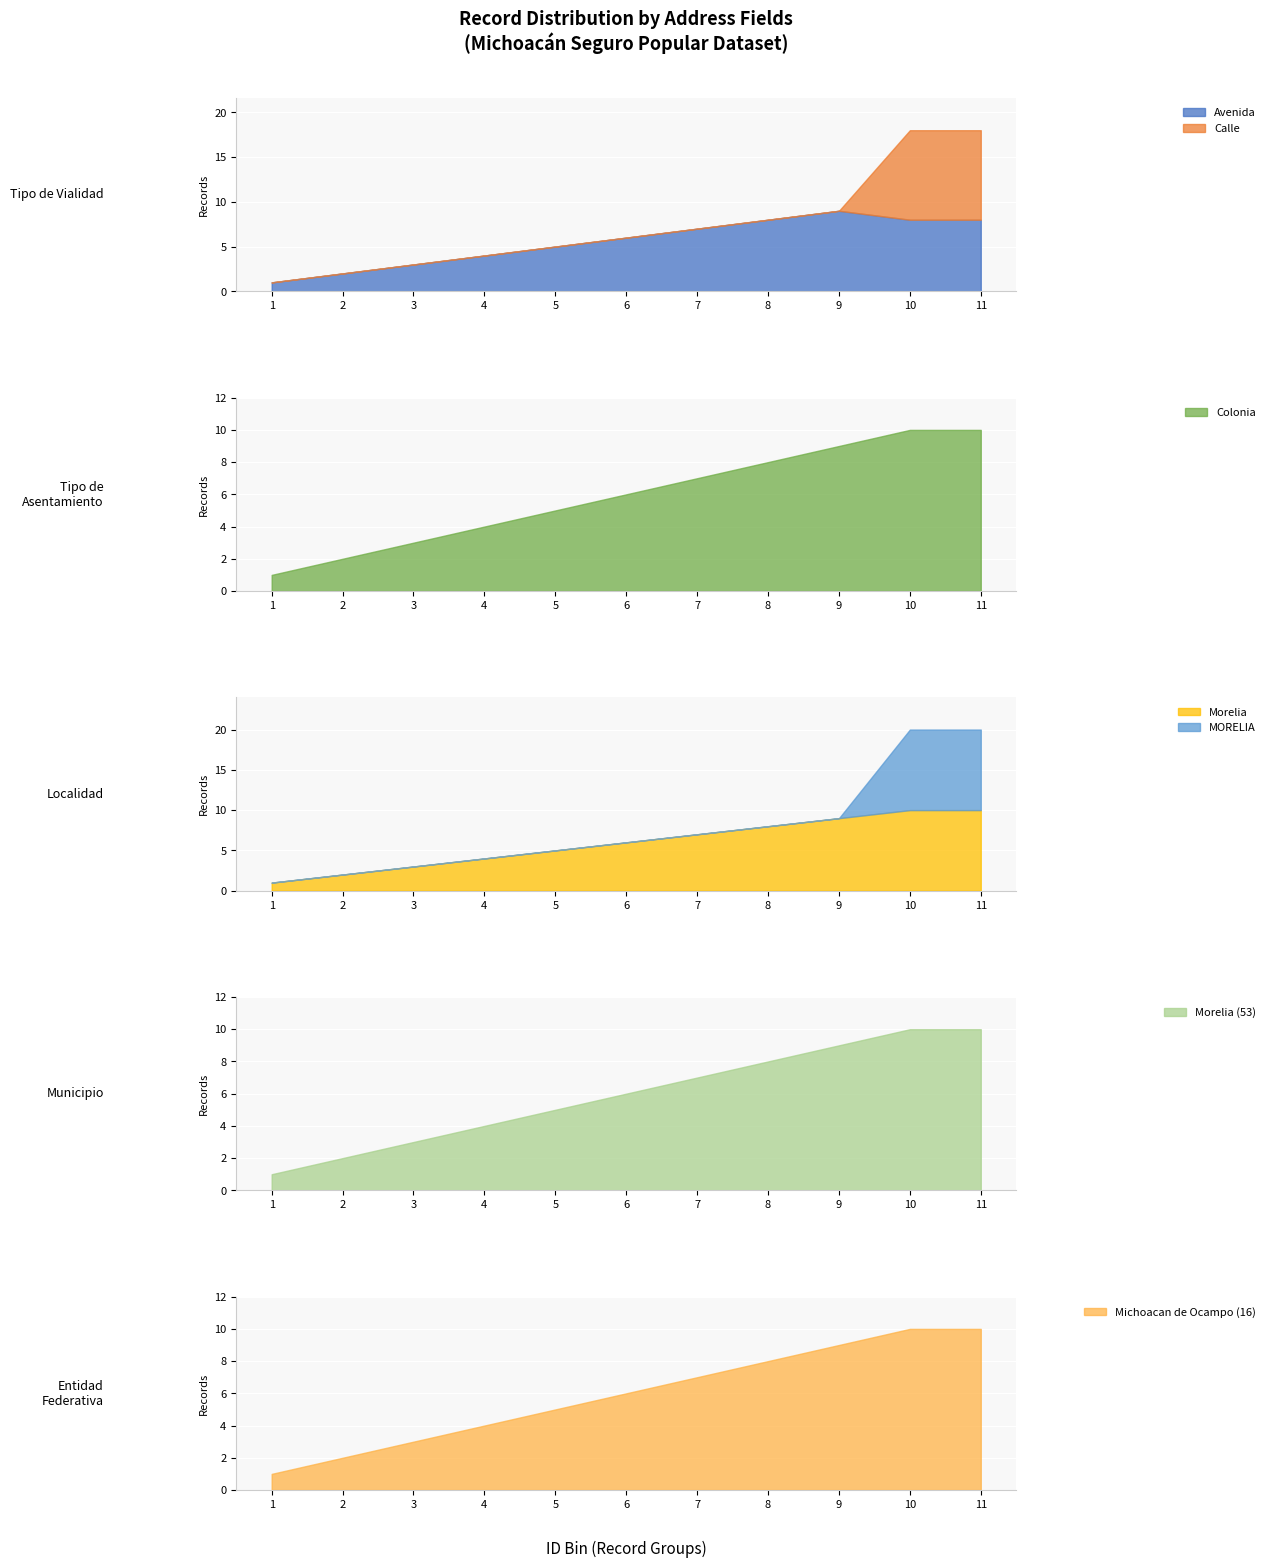

What is the average value of the Morelia series?

6